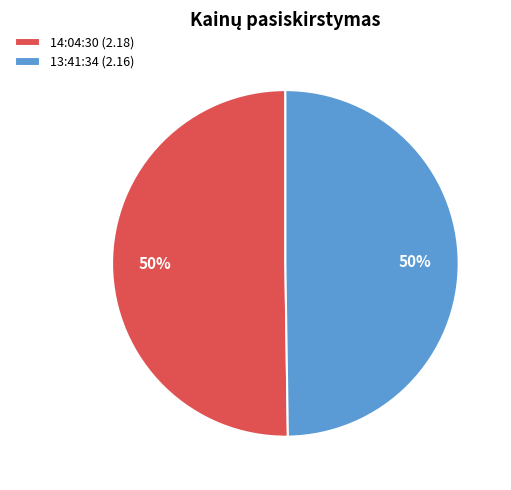

Do 13:41:34 (2.16) and 14:04:30 (2.18) together represent more than half of the pie?

Yes